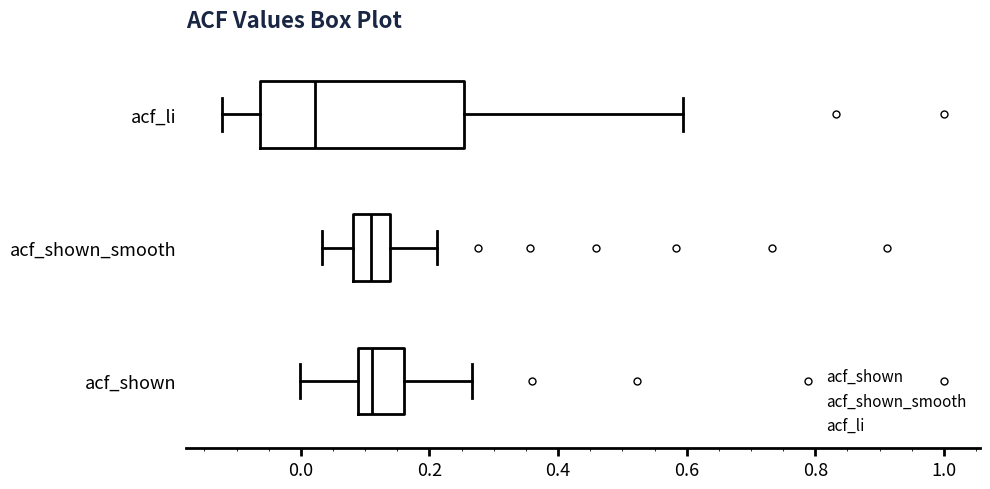

Reading bottom to top, read every box against the x-axis: the position of its median line, the range the box covers, and the ends of its whiskers. The values are not printed on the chart, so give them approximately, as read against the axis.

acf_shown: median 0.12, box 0.08 to 0.16, whiskers 0.00 to 0.26
acf_shown_smooth: median 0.10, box 0.08 to 0.14, whiskers 0.04 to 0.22
acf_li: median 0.02, box -0.06 to 0.26, whiskers -0.12 to 0.60